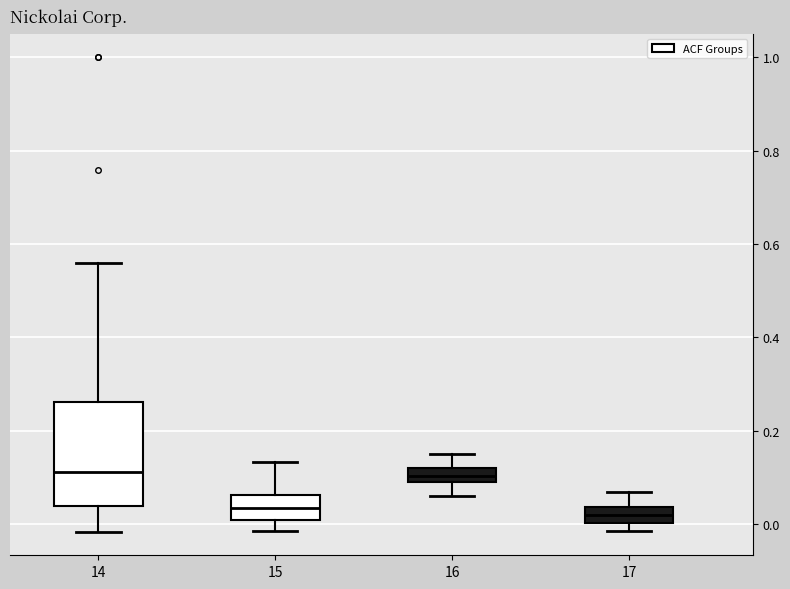

Reading left to right, transcribe this box plot: for each box, give where its median line is, the range the box spans, and where its two whiskers end, as read against the y-axis. The values are not printed on the chart, so give them approximately, as read against the axis.

14: median 0.12, box 0.04 to 0.26, whiskers -0.02 to 0.56
15: median 0.04, box 0.00 to 0.06, whiskers -0.02 to 0.14
16: median 0.10, box 0.08 to 0.12, whiskers 0.06 to 0.16
17: median 0.02, box 0.00 to 0.04, whiskers -0.02 to 0.06